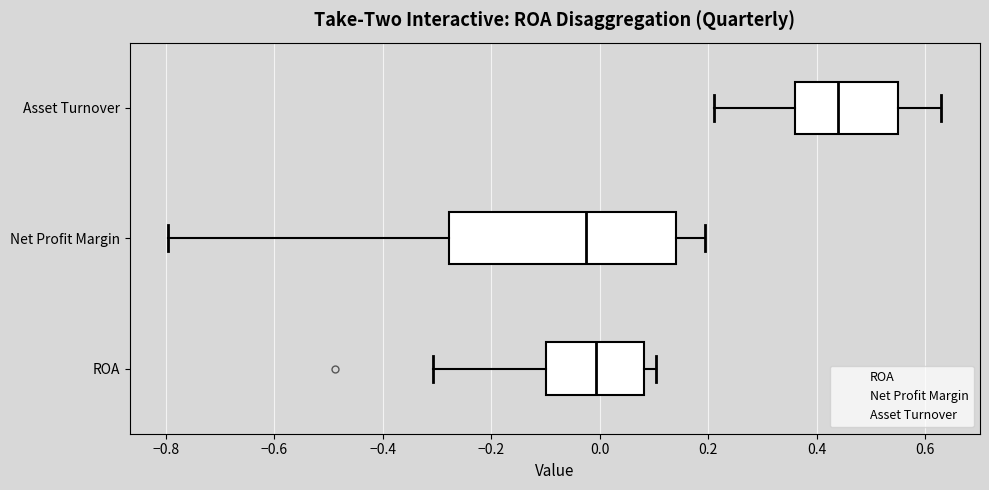

Reading bottom to top, read every box against the x-axis: the position of its median line, the range the box covers, and the ends of its whiskers. The values are not printed on the chart, so give them approximately, as read against the axis.

ROA: median 0.00, box -0.10 to 0.08, whiskers -0.30 to 0.10
Net Profit Margin: median -0.02, box -0.28 to 0.14, whiskers -0.80 to 0.20
Asset Turnover: median 0.44, box 0.36 to 0.56, whiskers 0.22 to 0.64